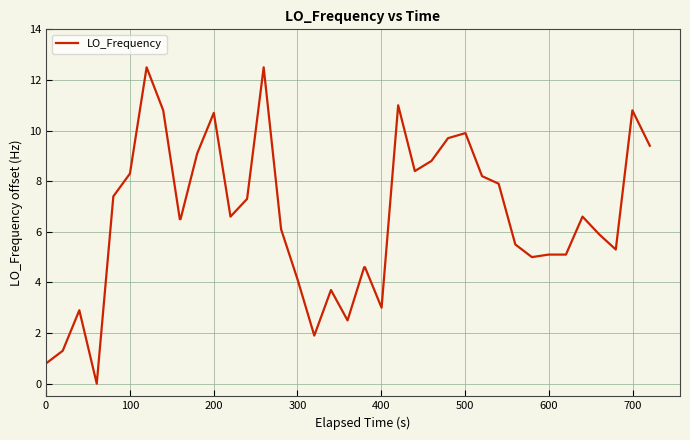

What is the difference between the maximum and minimum values?

12.5